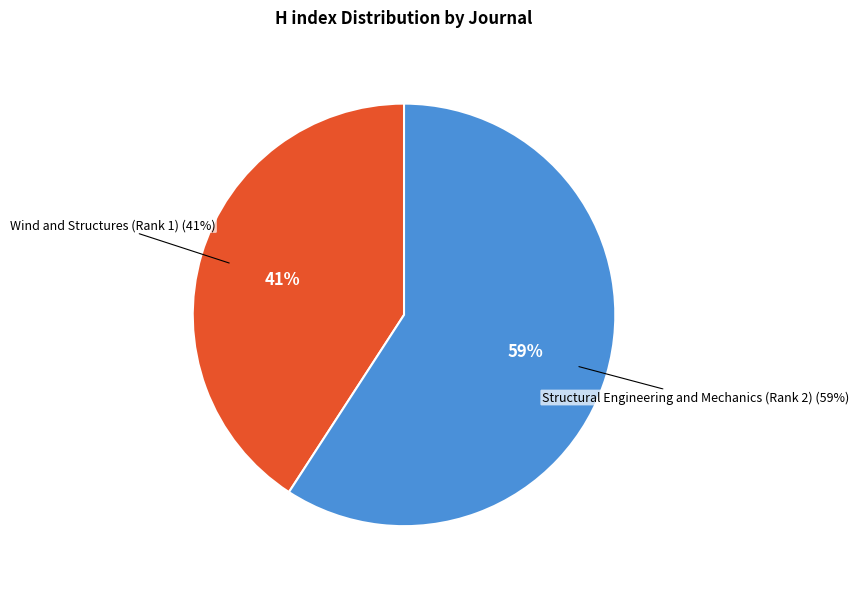

Approximately how many times larger is the value at Structural Engineering and Mechanics (Rank 2) compared to Wind and Structures (Rank 1)?

1.4